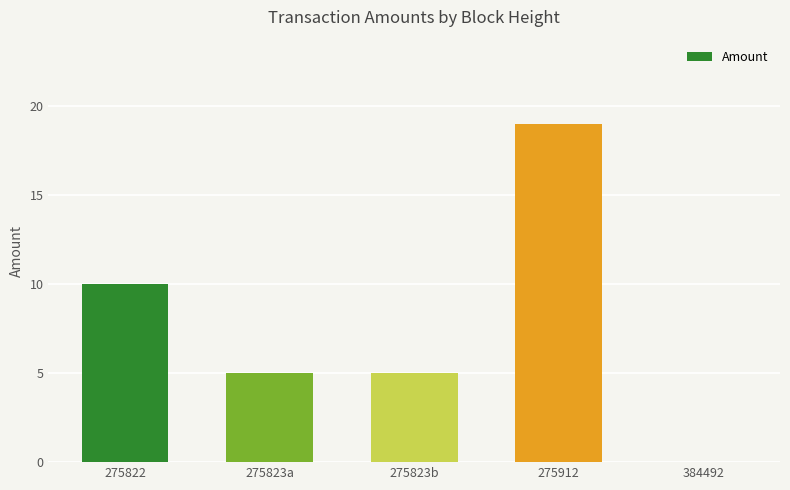

True or false: the data shows 19 at 275912.

True